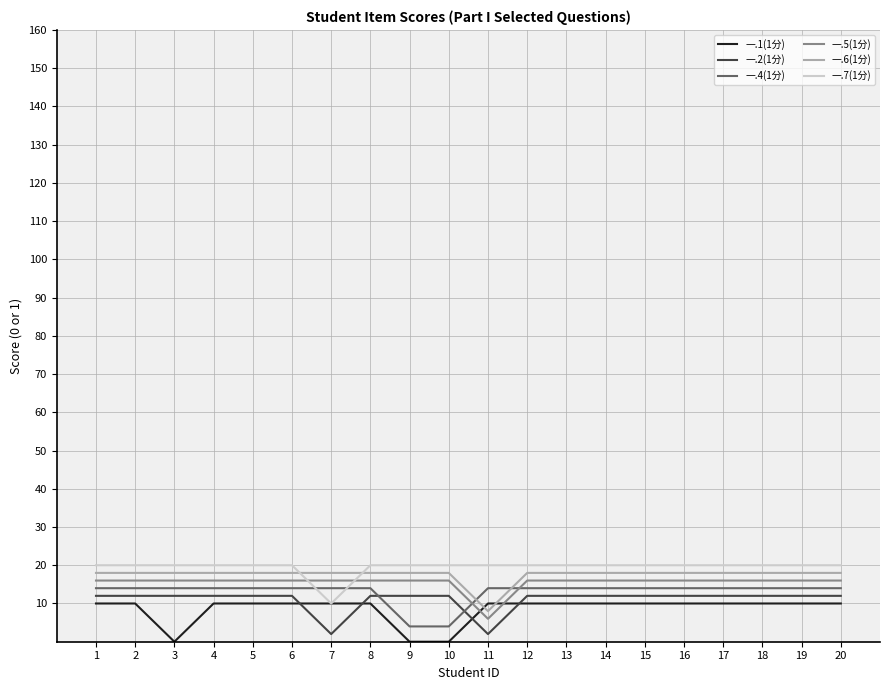

Is it true that 一.6(1分) equals 4 at 16?

False